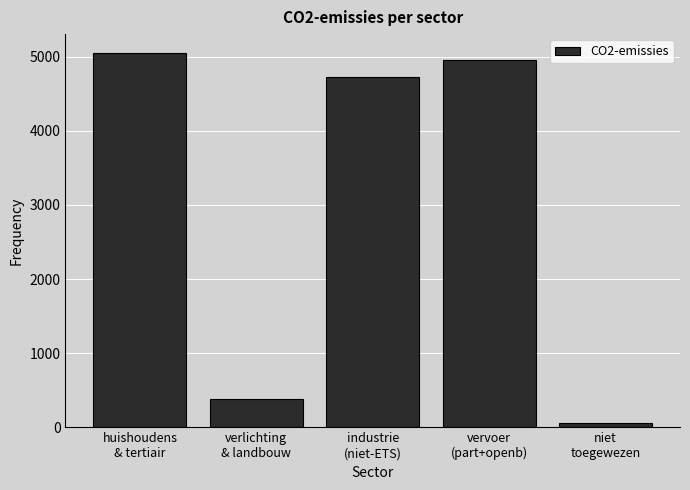

Reading left to right, extract all data points from this chart.

5051.9	385.8	4725.3	4955.9	63.7